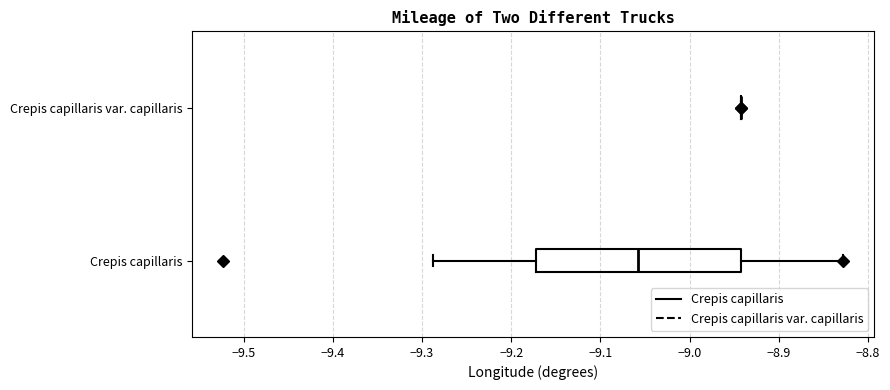

Reading bottom to top, read every box against the x-axis: the position of its median line, the range the box covers, and the ends of its whiskers. The values are not printed on the chart, so give them approximately, as read against the axis.

Crepis capillaris: median -9.06, box -9.17 to -8.94, whiskers -9.29 to -8.83
Crepis capillaris var. capillaris: box collapsed to a line at -8.94, whiskers -8.94 to -8.94